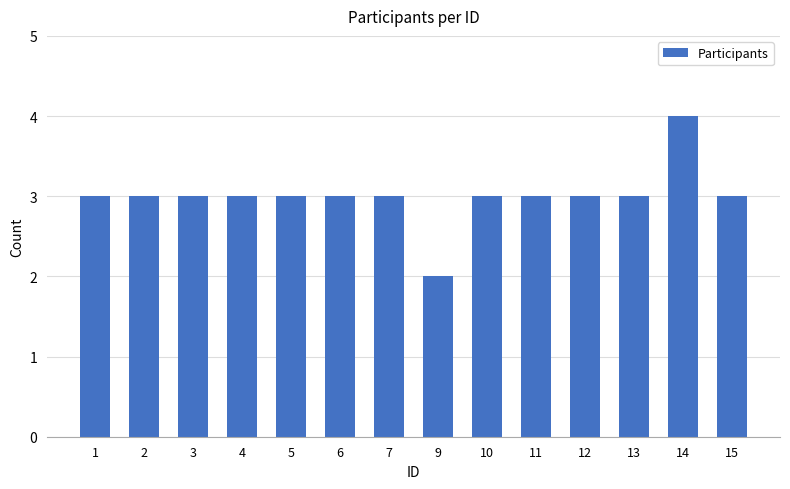

What is the value of the 10th bar from the left?

3